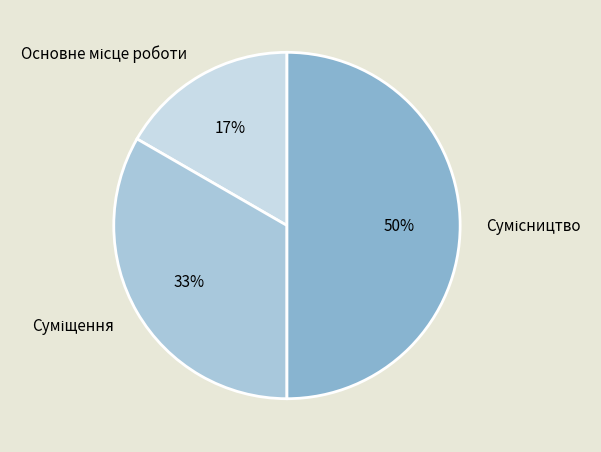

To the nearest percent, what is the difference between the largest and smallest slice percentages?

33%